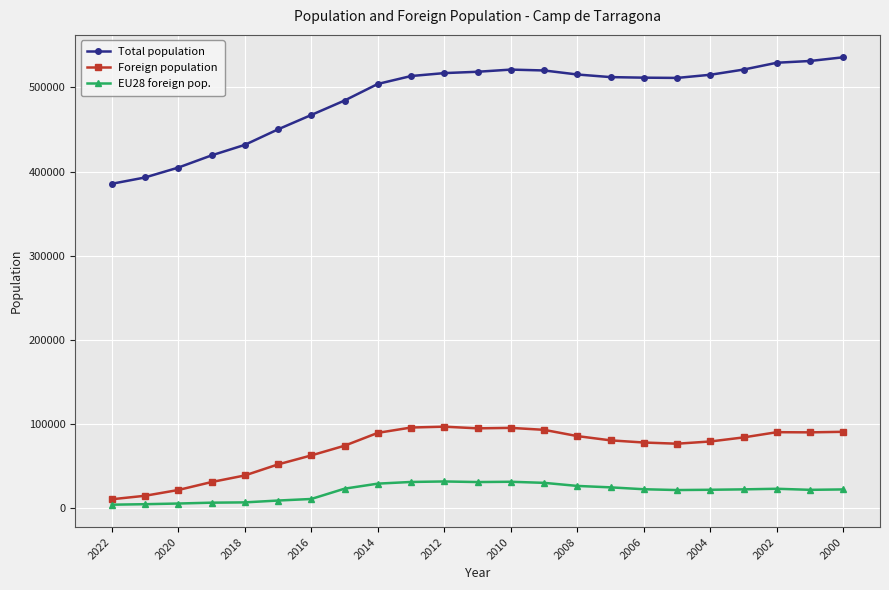

List the series in order of their peak value, highest first.

Total population, Foreign population, EU28 foreign pop.